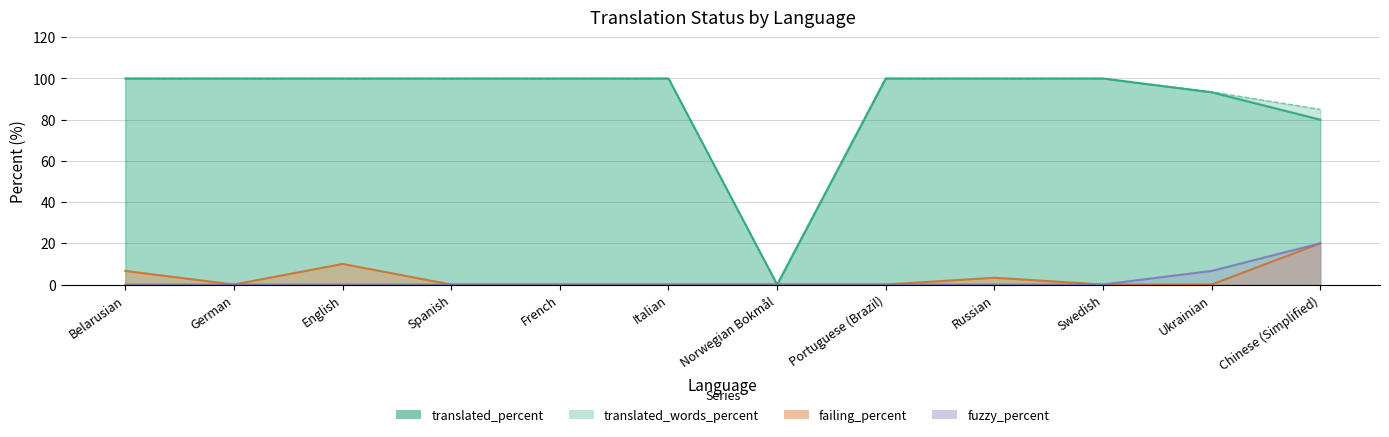

Reading left to right, list all the values displayed in this chart.

translated_percent: Belarusian=100.0	German=100.0	English=100.0	Spanish=100.0	French=100.0	Italian=100.0	Norwegian Bokmål=0.0	Portuguese (Brazil)=100.0	Russian=100.0	Swedish=100.0	Ukrainian=93.3	Chinese (Simplified)=80.0
translated_words_percent: Belarusian=100.0	German=100.0	English=100.0	Spanish=100.0	French=100.0	Italian=100.0	Norwegian Bokmål=0.0	Portuguese (Brazil)=100.0	Russian=100.0	Swedish=100.0	Ukrainian=93.5	Chinese (Simplified)=85.0
failing_percent: Belarusian=6.6	German=0.0	English=10.0	Spanish=0.0	French=0.0	Italian=0.0	Norwegian Bokmål=0.0	Portuguese (Brazil)=0.0	Russian=3.3	Swedish=0.0	Ukrainian=0.0	Chinese (Simplified)=20.0
fuzzy_percent: Belarusian=0.0	German=0.0	English=0.0	Spanish=0.0	French=0.0	Italian=0.0	Norwegian Bokmål=0.0	Portuguese (Brazil)=0.0	Russian=0.0	Swedish=0.0	Ukrainian=6.6	Chinese (Simplified)=20.0